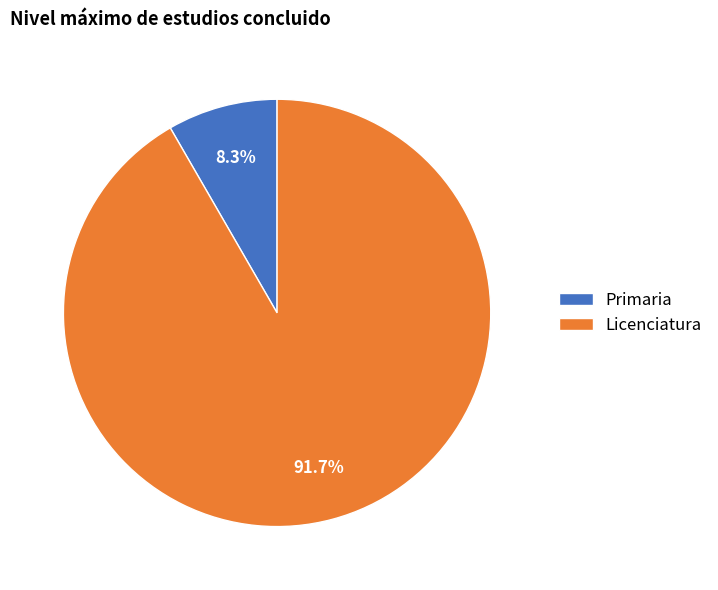

To the nearest percent, what percentage of the pie is Licenciatura?

92%